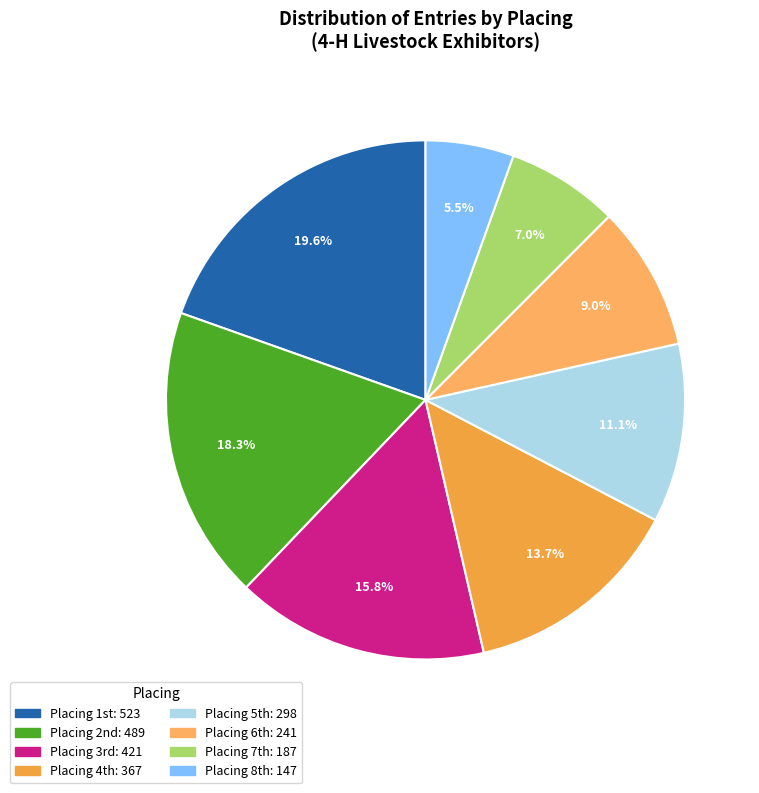

How many segments does this pie chart have?

8